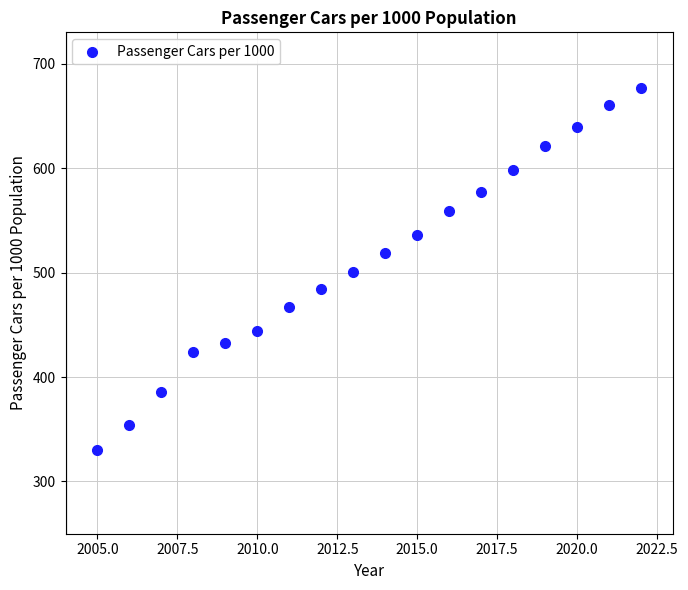

What is the range of X values (max minus min)?

17